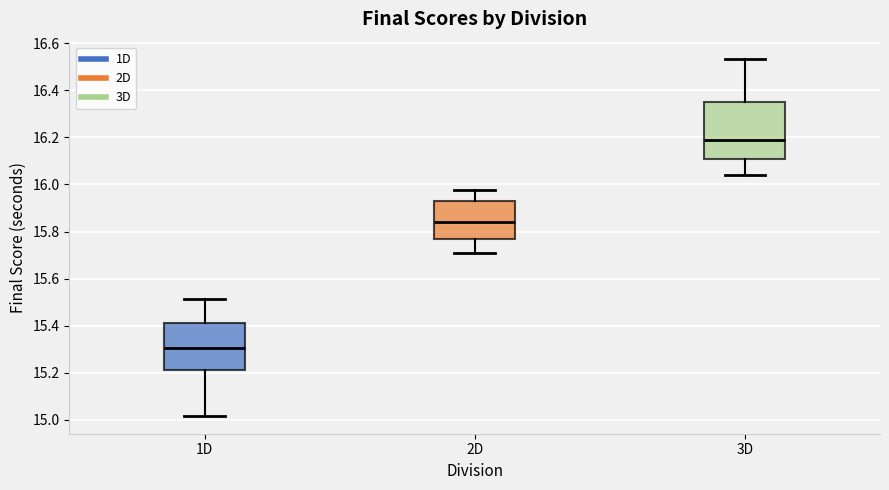

Reading left to right, transcribe this box plot: for each box, give where its median line is, the range the box spans, and where its two whiskers end, as read against the y-axis. The values are not printed on the chart, so give them approximately, as read against the axis.

1D: median 15.30, box 15.22 to 15.42, whiskers 15.02 to 15.52
2D: median 15.84, box 15.76 to 15.94, whiskers 15.72 to 15.98
3D: median 16.18, box 16.10 to 16.34, whiskers 16.04 to 16.54